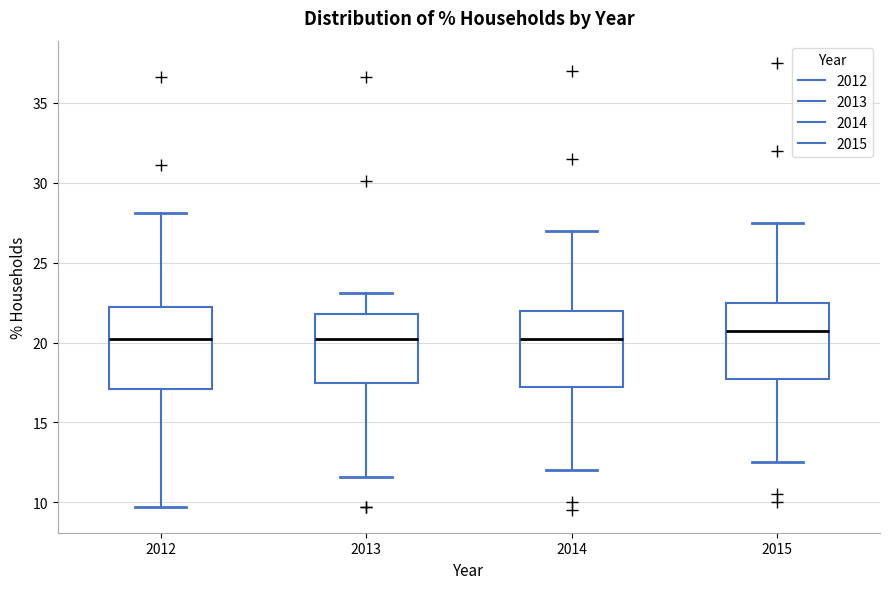

Reading left to right, transcribe this box plot: for each box, give where its median line is, the range the box spans, and where its two whiskers end, as read against the y-axis. The values are not printed on the chart, so give them approximately, as read against the axis.

2012: median 20.0, box 17.0 to 22.5, whiskers 9.5 to 28.0
2013: median 20.0, box 17.5 to 22.0, whiskers 11.5 to 23.0
2014: median 20.5, box 17.5 to 22.0, whiskers 12.0 to 27.0
2015: median 21.0, box 18.0 to 22.5, whiskers 12.5 to 27.5